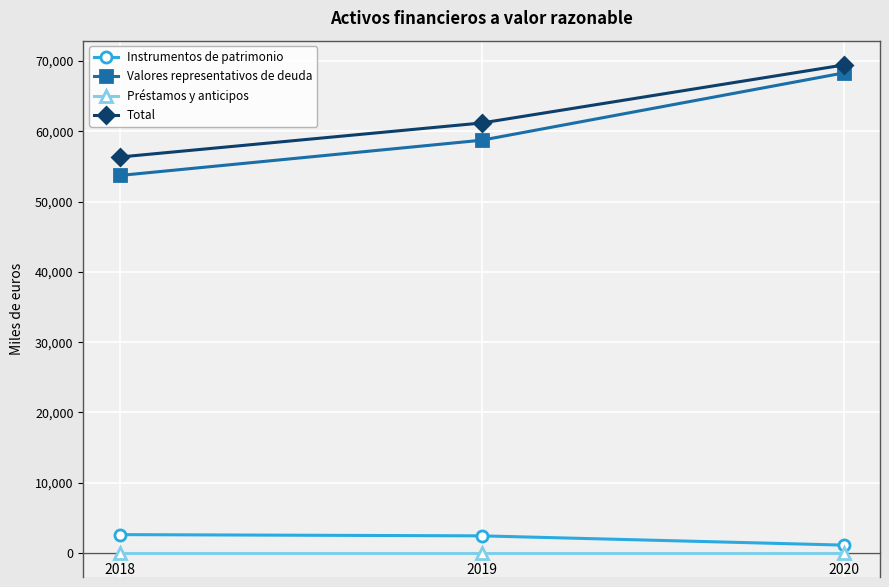

What is the value of the Instrumentos de patrimonio point at the 2nd from the left?

2420